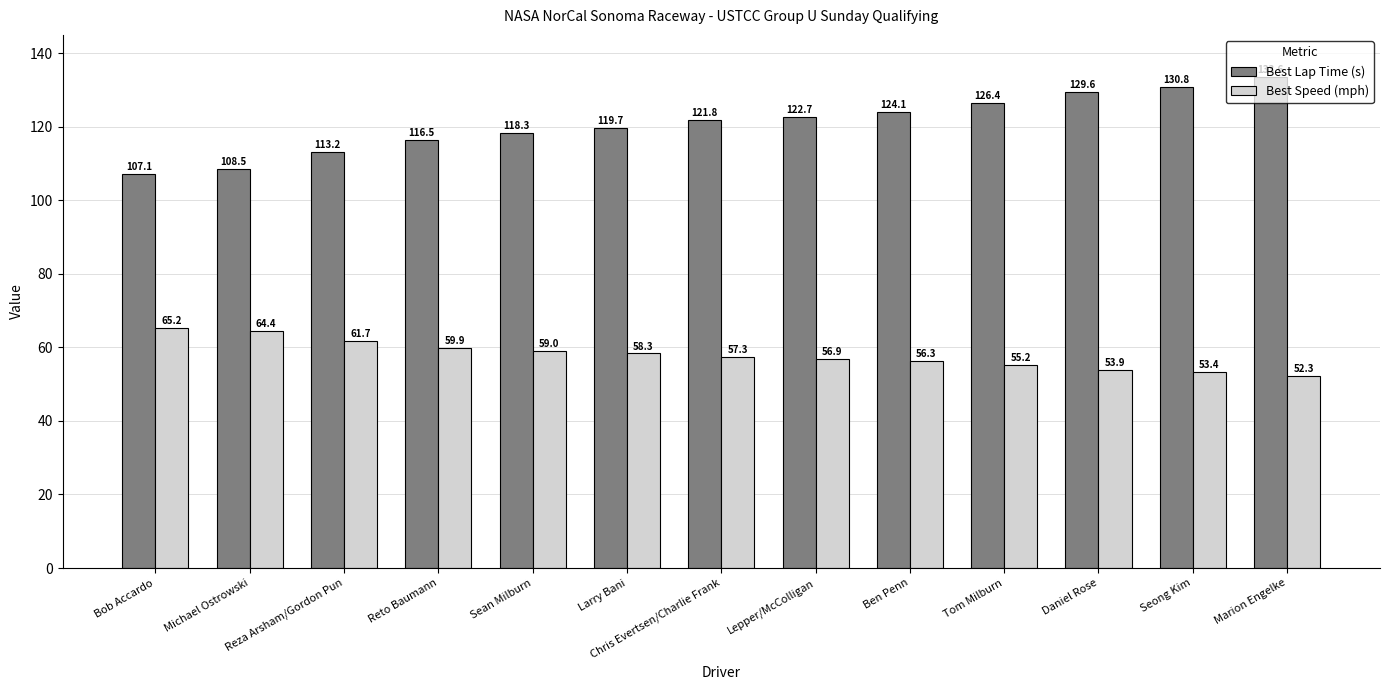

What is the label of the 1st bar from the right?

Marion Engelke